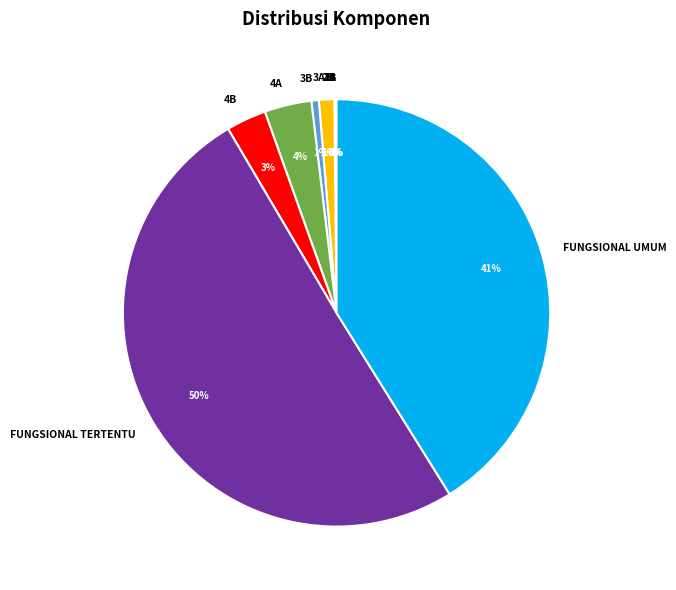

Combined, do 4B and FUNGSIONAL TERTENTU account for over 50%?

Yes